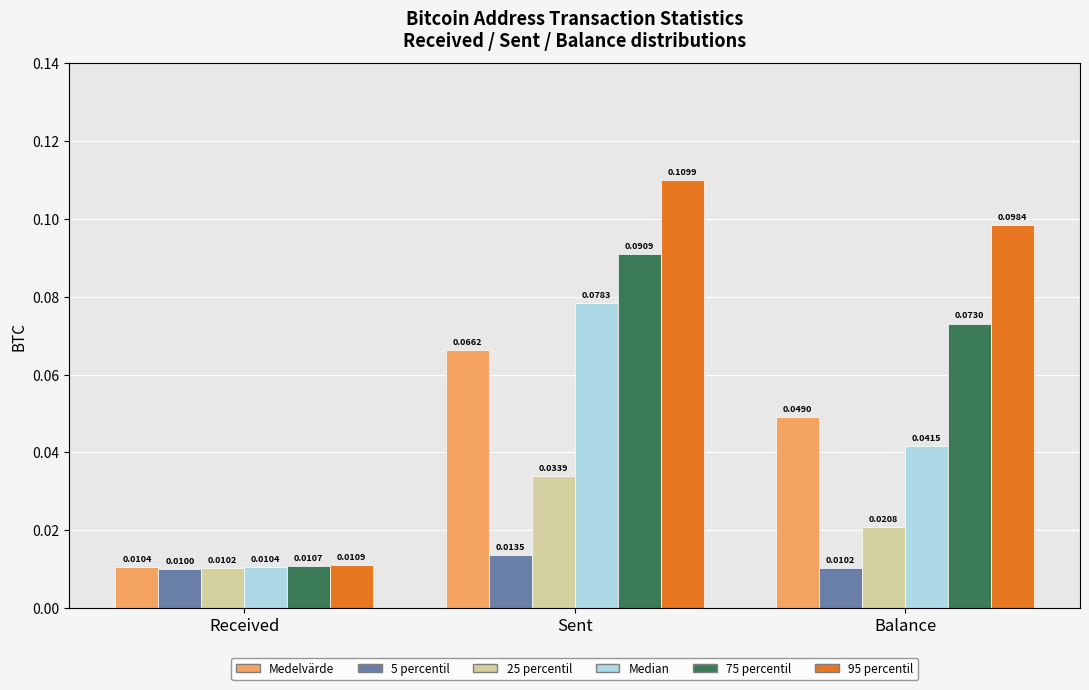

At which label does 75 percentil reach its peak?

Sent